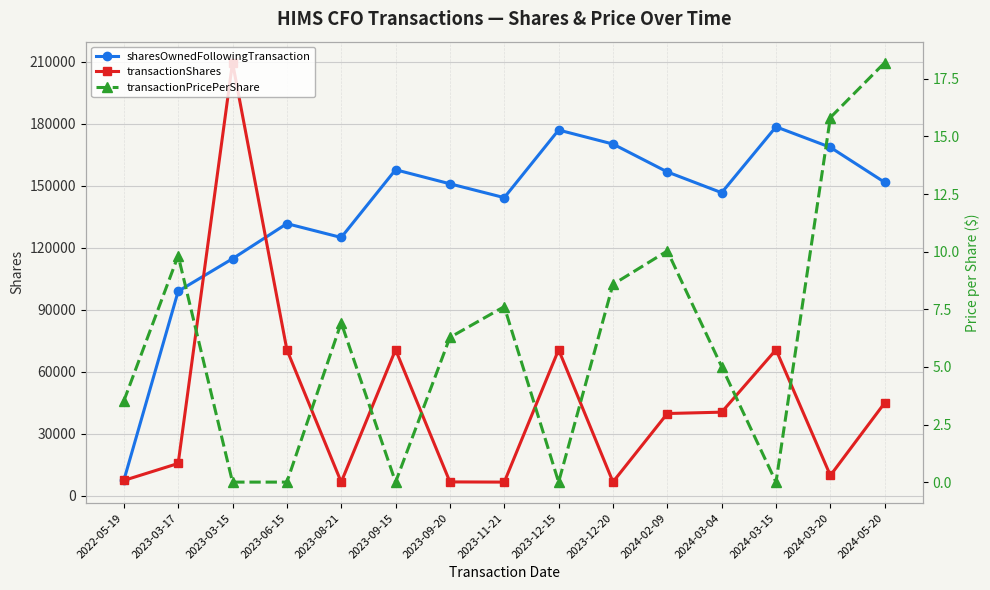

Which series has the largest total across all categories?

sharesOwnedFollowingTransaction